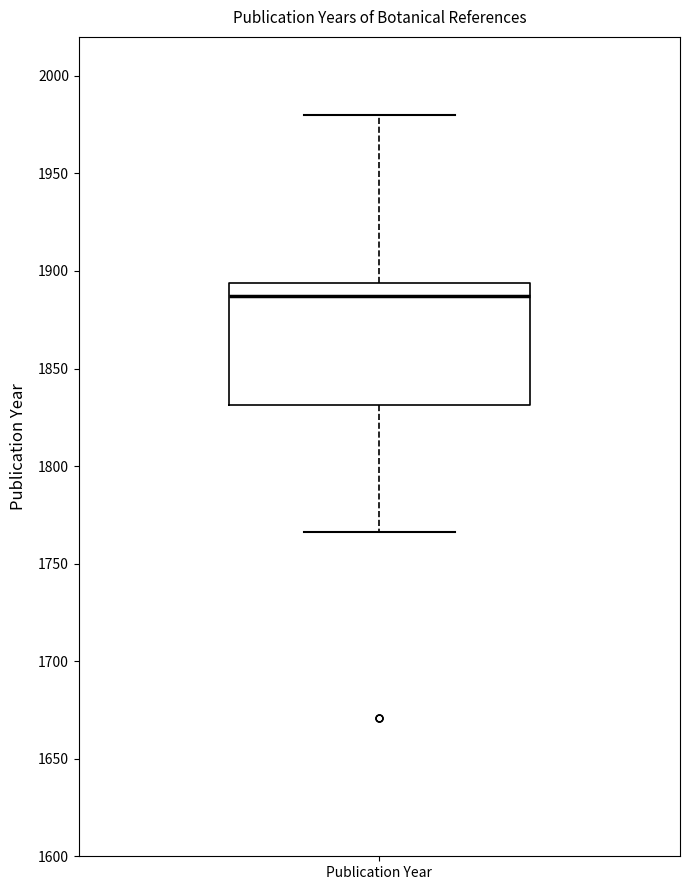

Where is the lower edge of the box for Publication Year on the y-axis? The values are not printed on the chart, so give them approximately, as read against the axis.

1830